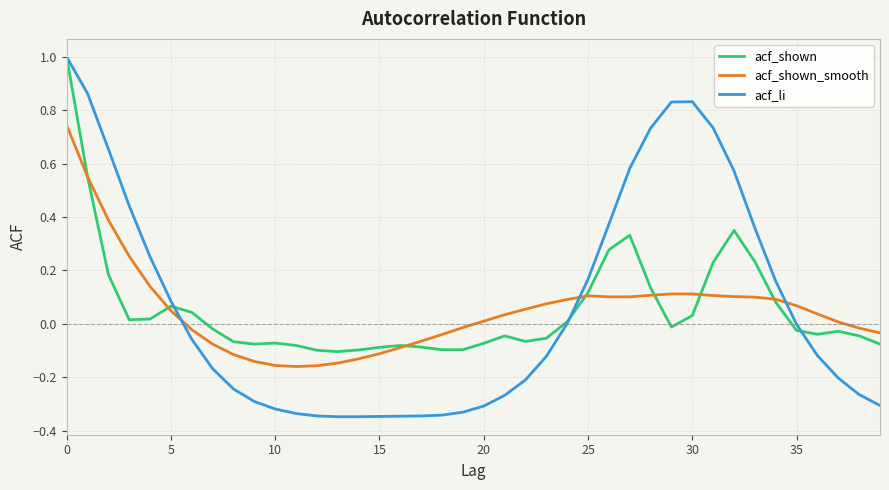

Which series has the largest range (max minus min)?

acf_li